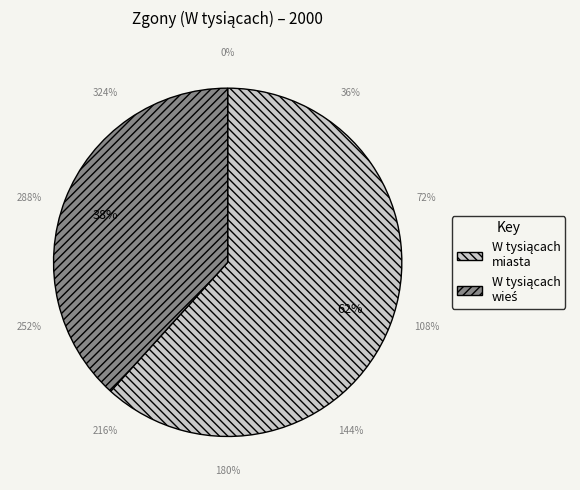

Does any single category account for the majority?

Yes